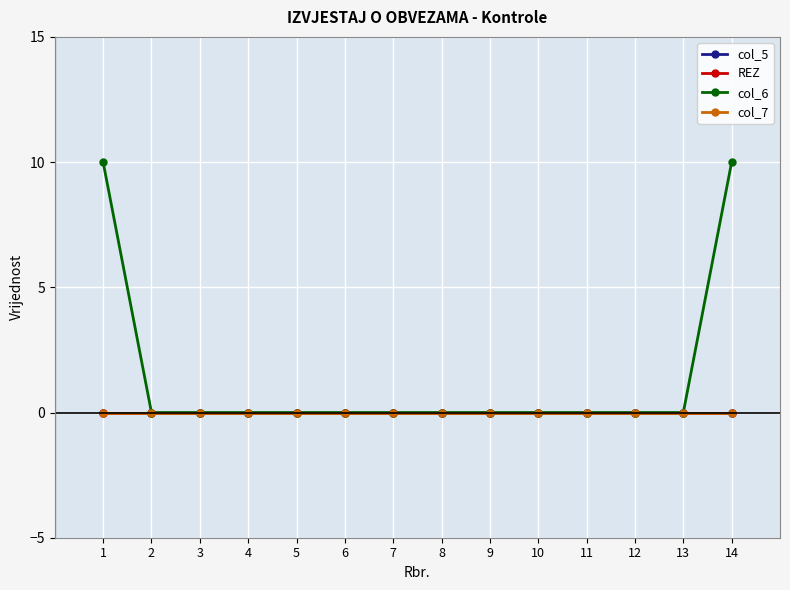

Rank the series at 4 from highest to lowest value.

col_5, REZ, col_6, col_7